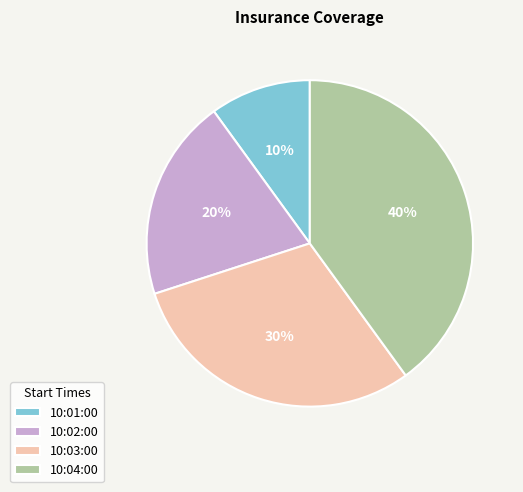

Is 10:01:00 the majority of the pie?

No